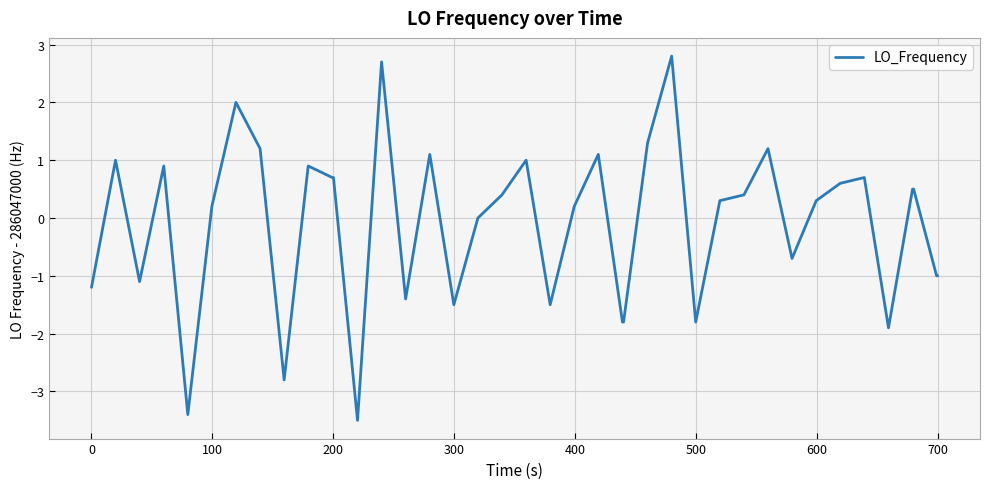

What is the smallest value displayed?

-3.5